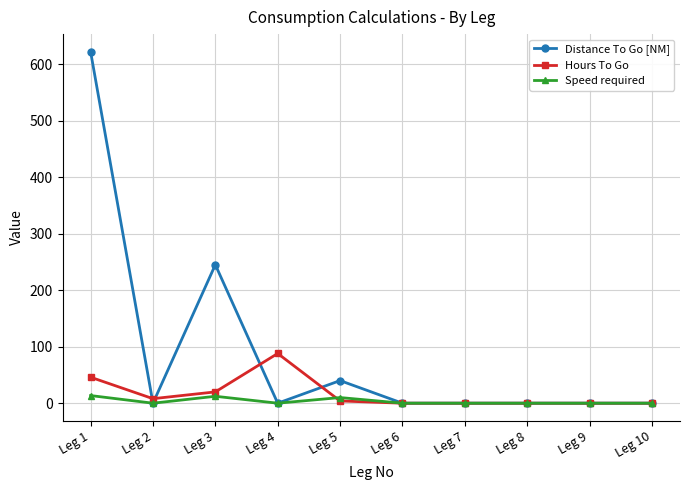

List the series in order of their peak value, lowest first.

Speed required, Hours To Go, Distance To Go [NM]